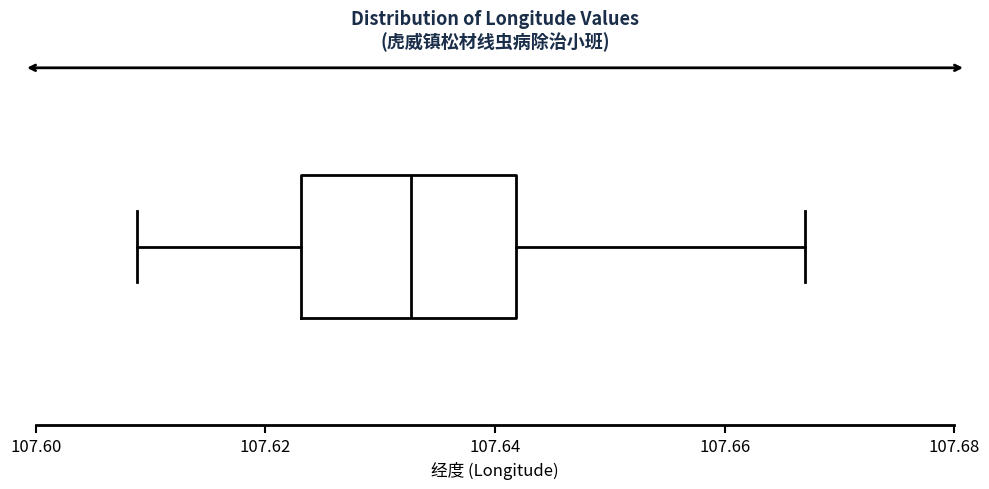

Where is the right edge of the box on the x-axis? The values are not printed on the chart, so give them approximately, as read against the axis.

107.642